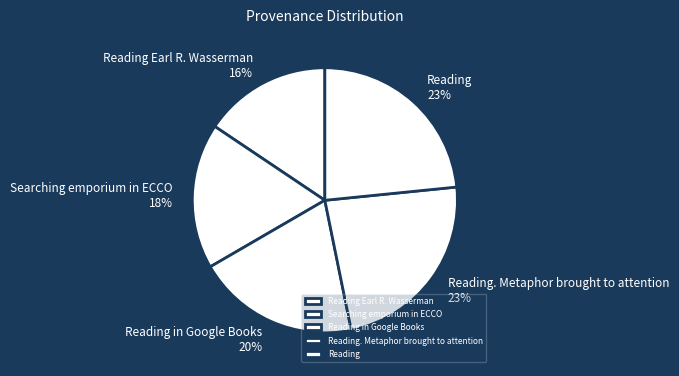

How many segments does this pie chart have?

5